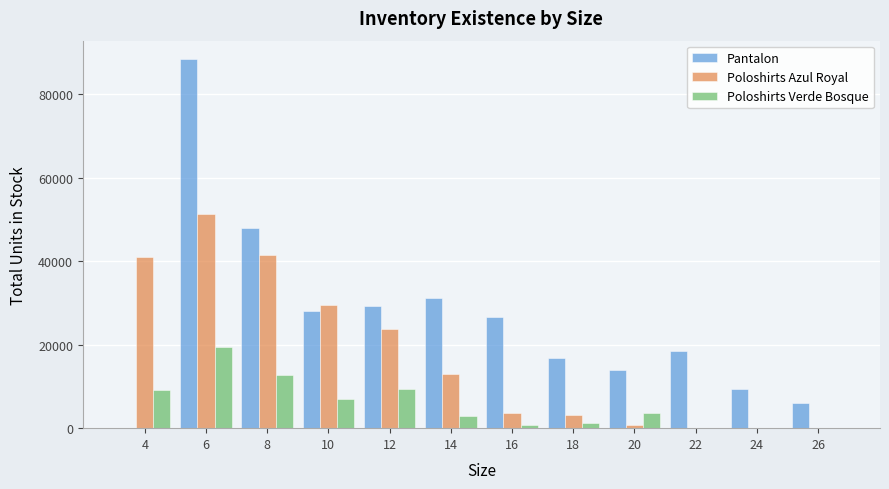

What is the sum of all Poloshirts Azul Royal values?

207949